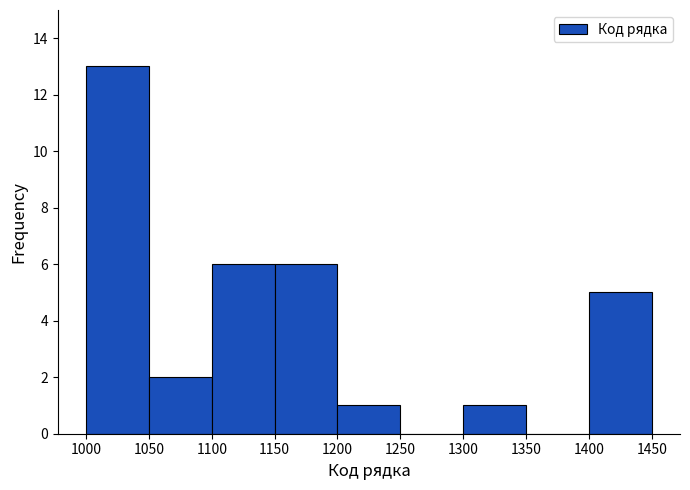

Over which range of the x-axis is the bar tallest?

1000 to 1050